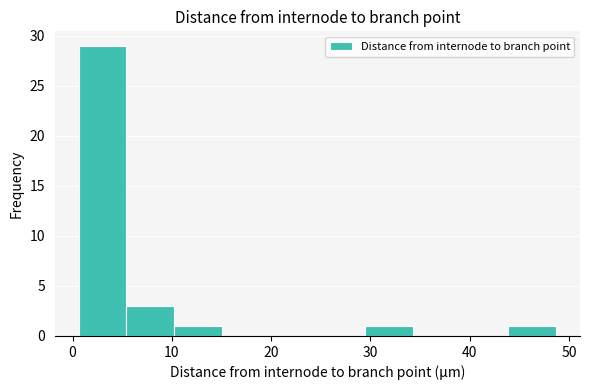

Reading left to right, transcribe this chart: for each bar, give the range it covers on the x-axis and its height. Neither the bar edges nor the heights are printed on the chart, so give them approximately, as read against the axes.

1 to 5: 29
5 to 10: 3
10 to 15: 1
15 to 20: 0
20 to 25: 0
25 to 29: 0
29 to 34: 1
34 to 39: 0
39 to 44: 0
44 to 49: 1